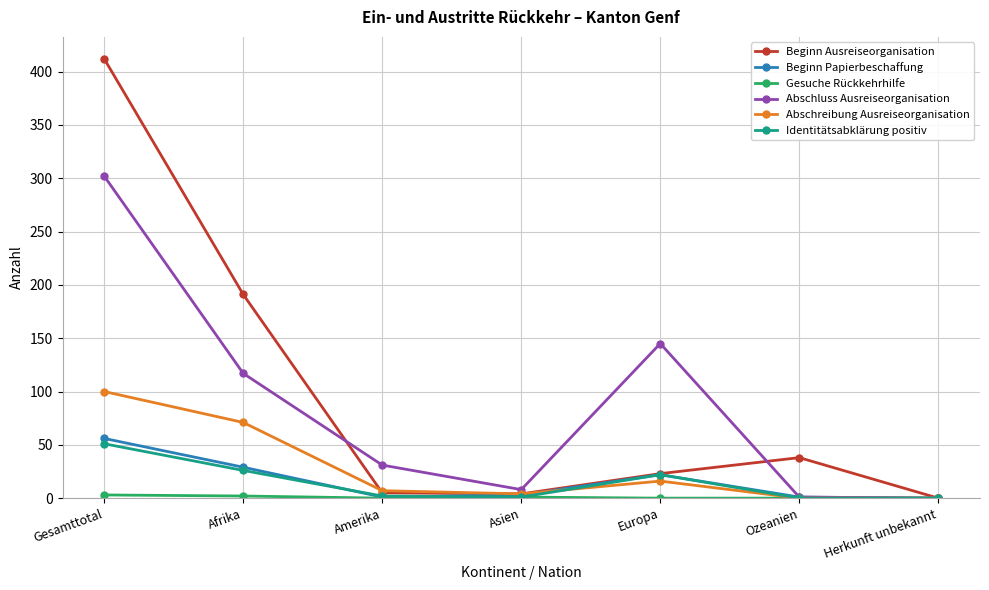

Does the chart display data point markers on the line(s)?

Yes